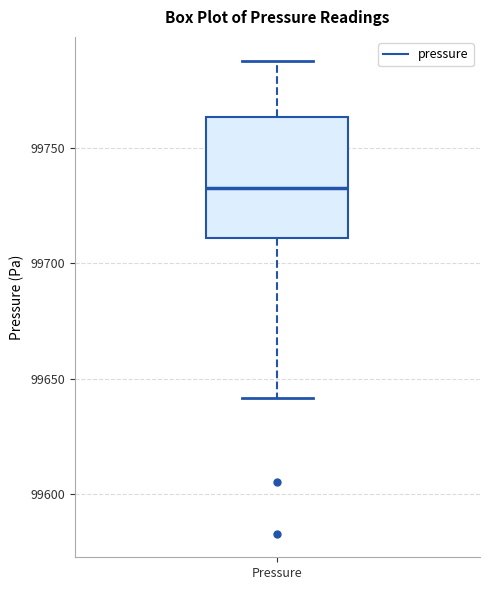

Transcribe this box plot: give where the median line is, the range the box spans, and where the two whiskers end, as read against the y-axis. The values are not printed on the chart, so give them approximately, as read against the axis.

median 99735, box 99710 to 99765, whiskers 99640 to 99790